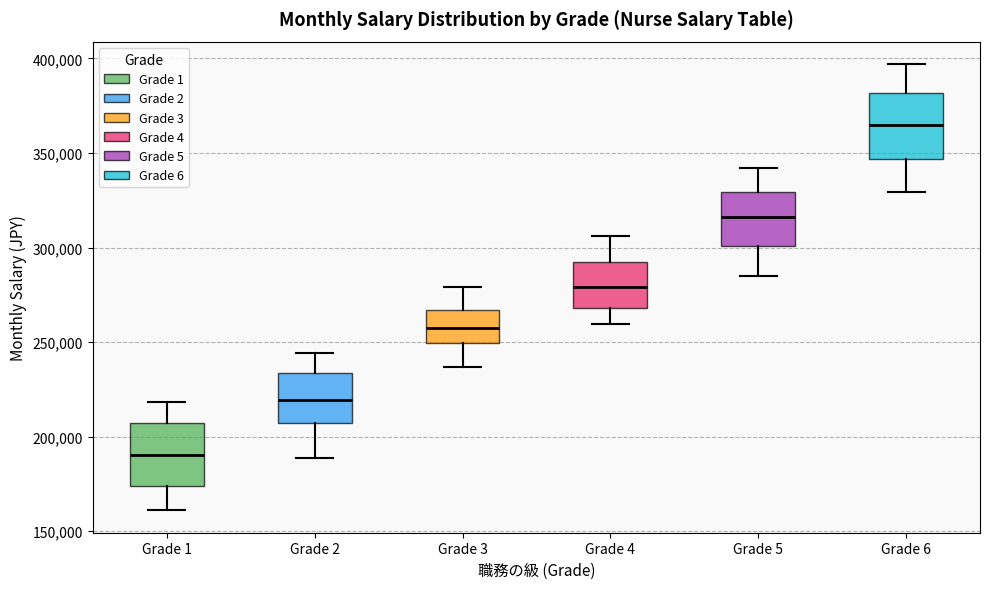

Where does the upper whisker of the box for Grade 3 end on the y-axis? The values are not printed on the chart, so give them approximately, as read against the axis.

280000